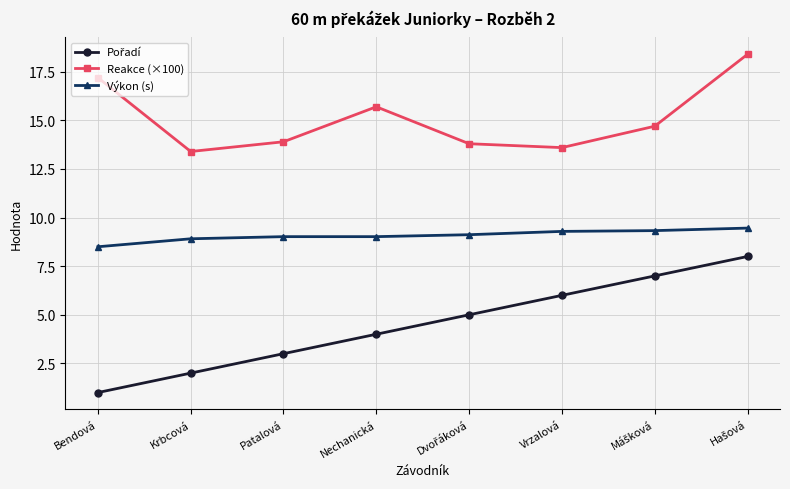

What is the spread (max minus min) of values at Patalová?

10.9